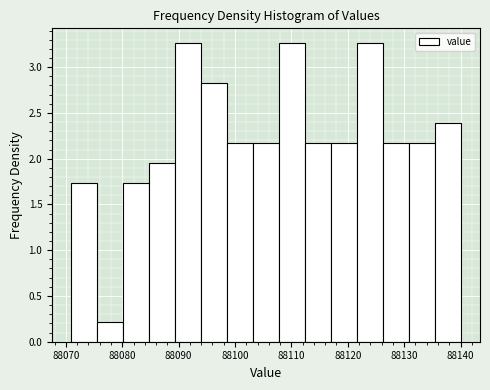

How tall is the bar that spans 88117.0 to 88121.6 on the x-axis? Neither the bar edges nor the heights are printed on the chart, so give them approximately, as read against the axes.

2.15